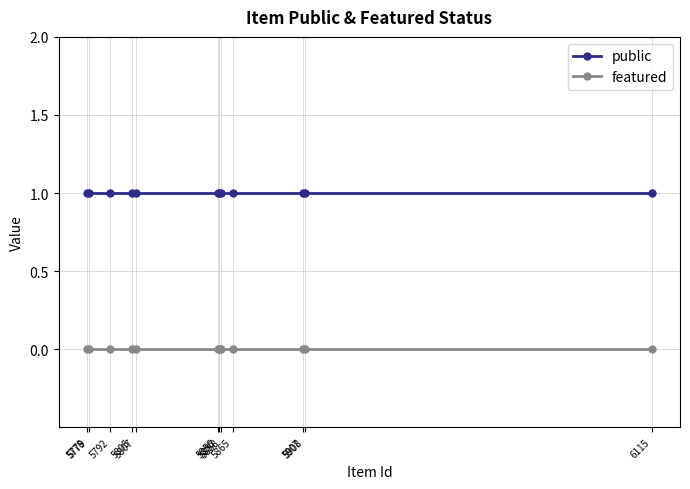

True or false: public and featured cross at least once.

False